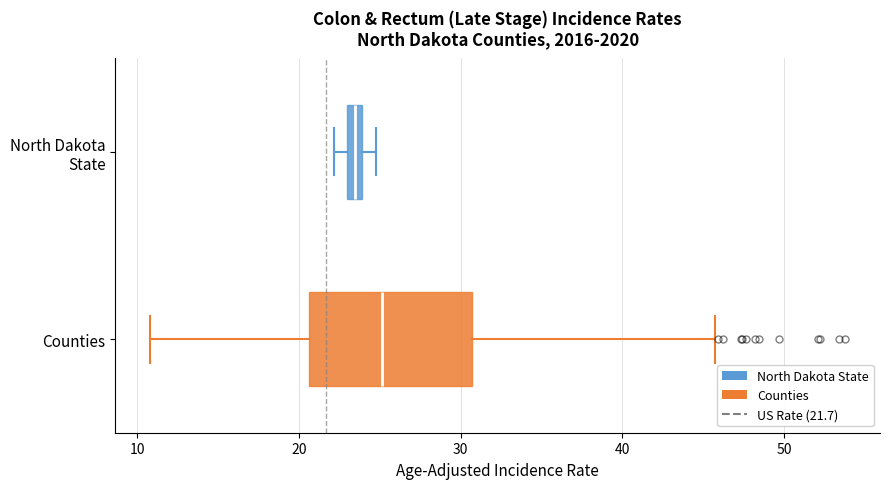

Which box has the furthest to the right median line?

Counties